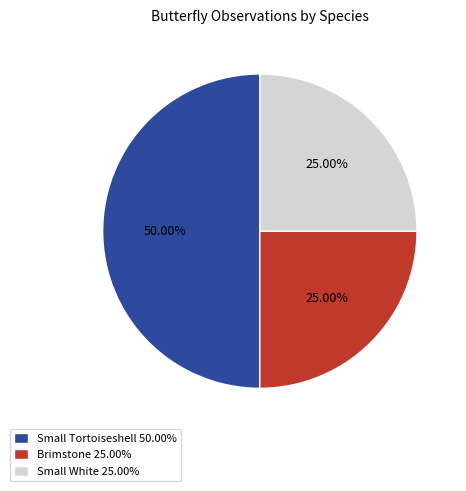

How many slices are in this pie chart?

3